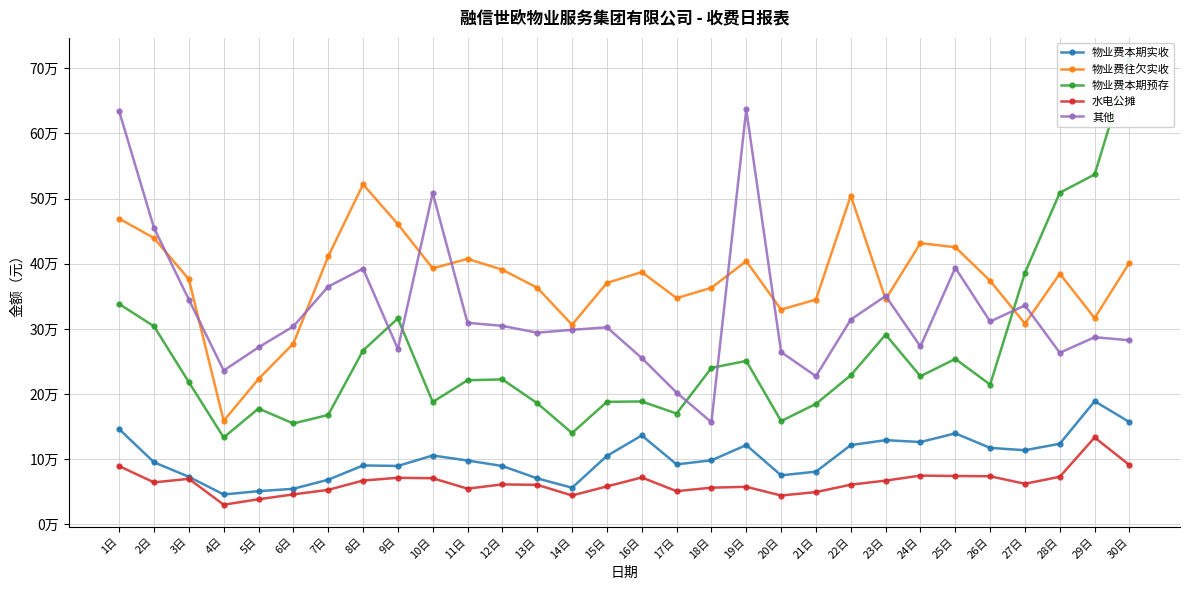

Reading right to left, what are all the values shown in this chart?

物业费本期实收: 30日=156960.2	29日=189054.5	28日=123718.4	27日=113774.3	26日=117407.7	25日=139656.3	24日=126382.4	23日=129229.7	22日=121623.9	21日=80879.6	20日=75212.1	19日=121676.2	18日=98270.1	17日=92082.3	16日=136451.8	15日=105044.8	14日=56201.2	13日=70545.6	12日=89537.8	11日=97996.1	10日=105659.7	9日=89664.8	8日=90384.6	7日=68528.8	6日=54585.3	5日=50952.7	4日=45843.5	3日=72979.3	2日=95243.3	1日=146182.4
物业费往欠实收: 30日=401691.5	29日=316640.9	28日=384680.5	27日=308007.5	26日=373944.5	25日=425445.6	24日=431627.2	23日=345543.3	22日=504635.0	21日=344966.6	20日=329745.3	19日=403988.5	18日=363167.4	17日=347280.0	16日=387276.1	15日=370599.6	14日=306415.3	13日=363166.7	12日=390786.8	11日=407526.4	10日=392931.0	9日=460810.4	8日=521911.7	7日=411314.8	6日=277588.3	5日=223119.0	4日=158914.9	3日=376208.1	2日=439441.1	1日=469270.7
物业费本期预存: 30日=712605.1	29日=537079.5	28日=509045.1	27日=386073.0	26日=214553.7	25日=253977.9	24日=227323.1	23日=291245.5	22日=228782.1	21日=184919.4	20日=158487.7	19日=250866.3	18日=240139.7	17日=170071.7	16日=188623.1	15日=188072.0	14日=140163.8	13日=185960.8	12日=222488.3	11日=221211.0	10日=187831.0	9日=316160.5	8日=266811.1	7日=167969.8	6日=154818.4	5日=177767.4	4日=133325.8	3日=218275.9	2日=304033.3	1日=338234.7
水电公摊: 30日=90970.2	29日=133360.6	28日=73050.7	27日=62279.2	26日=73767.8	25日=74238.2	24日=74827.2	23日=67161.3	22日=60886.4	21日=49539.8	20日=44234.0	19日=57625.1	18日=56276.5	17日=50918.0	16日=71974.5	15日=58229.5	14日=44315.8	13日=60635.8	12日=61332.2	11日=54807.9	10日=70764.5	9日=71482.6	8日=67212.2	7日=52949.8	6日=45981.2	5日=38504.5	4日=30132.7	3日=69894.1	2日=64416.3	1日=89340.4
其他: 30日=282551.5	29日=287267.1	28日=263339.8	27日=336100.7	26日=311376.5	25日=393805.1	24日=273053.2	23日=350510.1	22日=314340.6	21日=227411.1	20日=264430.9	19日=636807.8	18日=156740.7	17日=202273.7	16日=255319.1	15日=302452.4	14日=298624.2	13日=294195.0	12日=304669.7	11日=309400.3	10日=508811.1	9日=269302.5	8日=392525.4	7日=364975.3	6日=303884.8	5日=271757.9	4日=236125.1	3日=345114.5	2日=454992.3	1日=634107.9